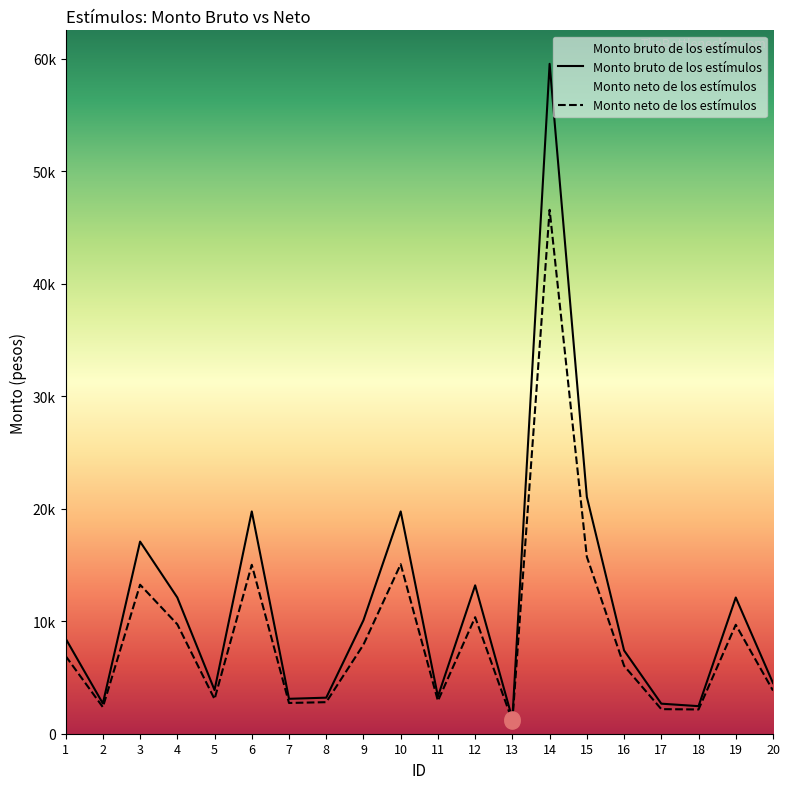

Which series has the largest total across all categories?

Monto bruto de los estímulos